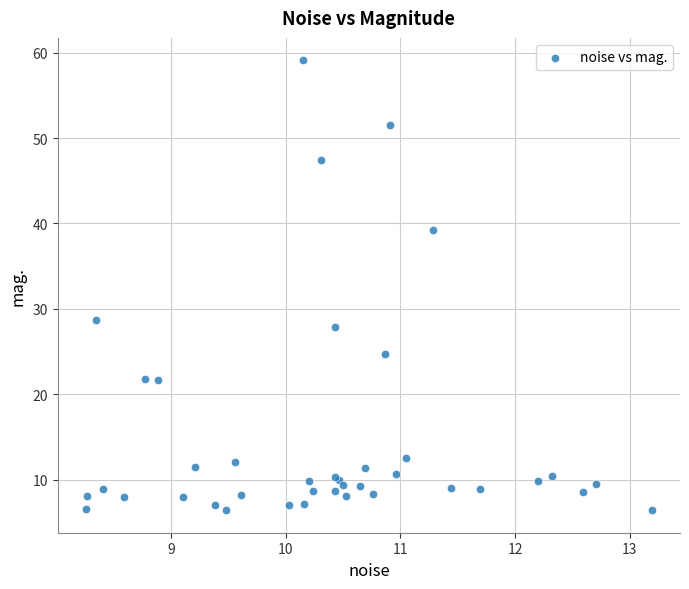

What Y value in the scatter plot is closest to 32?

28.7